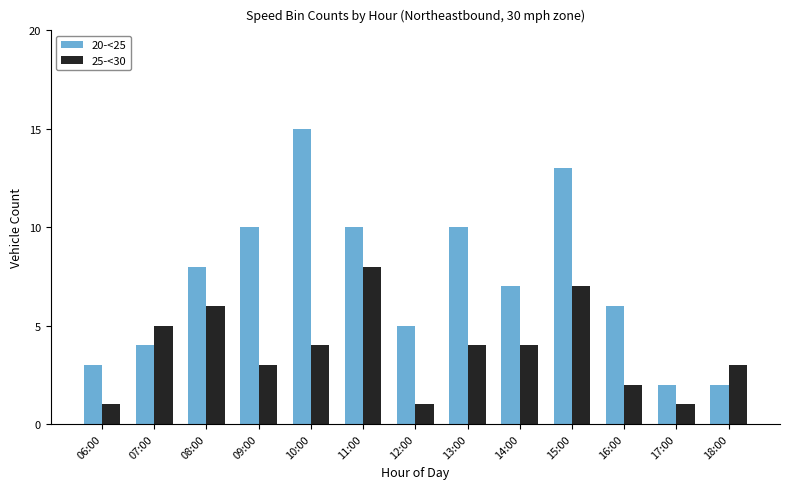

Count the 25-<30 values in the range 2 to 5.

7